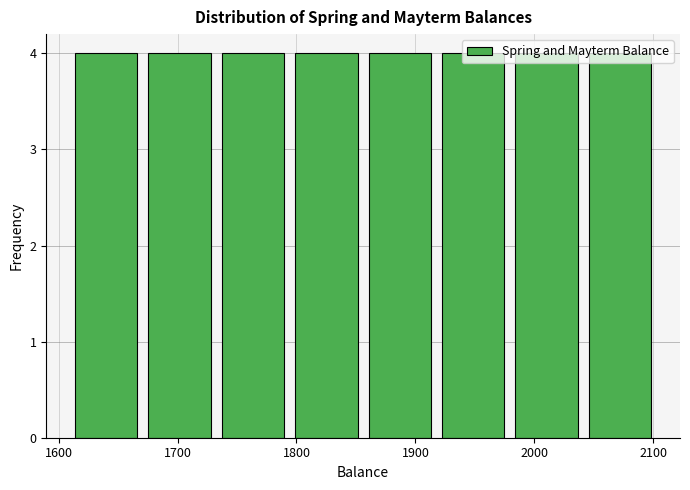

Reading left to right, transcribe this chart: for each bar, give the range it covers on the x-axis and its height. Neither the bar edges nor the heights are printed on the chart, so give them approximately, as read against the axes.

1610 to 1670: 4
1670 to 1730: 4
1730 to 1790: 4
1790 to 1860: 4
1860 to 1920: 4
1920 to 1980: 4
1980 to 2040: 4
2040 to 2100: 4